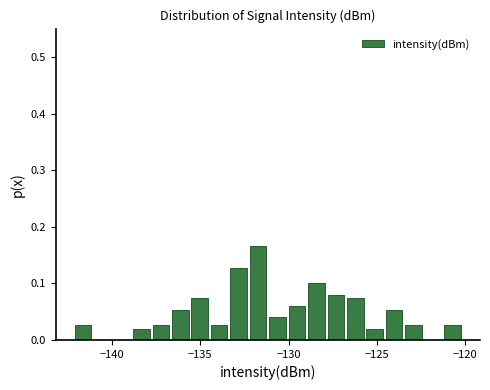

Around what value on the x-axis is the tallest bar? Give the approximate position of its centre, as read against the axis.

-131.5